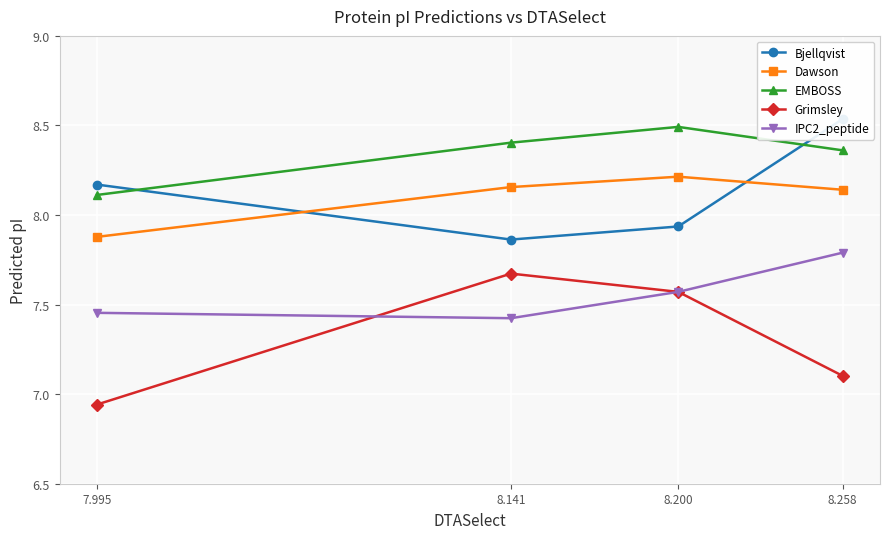

What is the smallest value displayed?

6.9